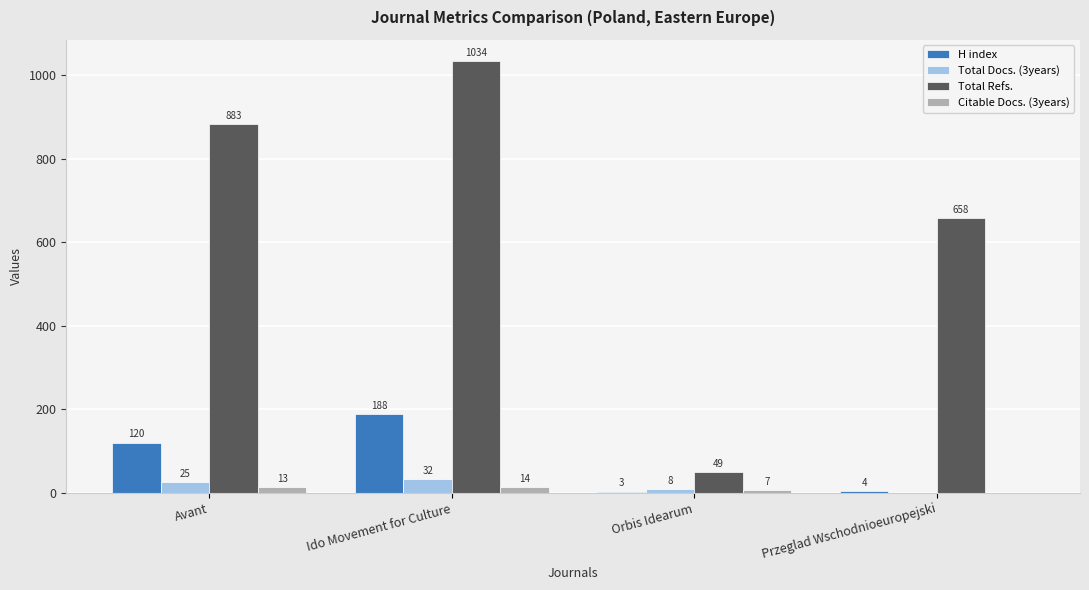

Which series changed the most between Avant and Ido Movement for Culture?

Total Refs.